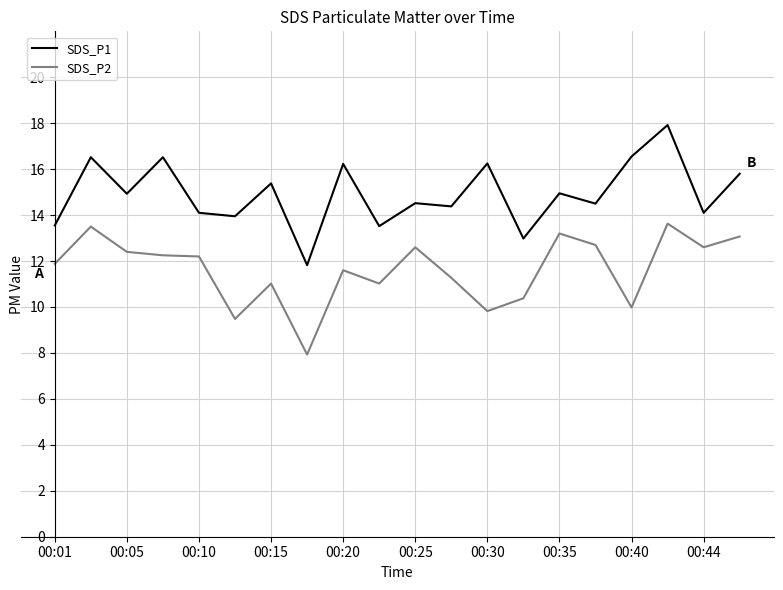

True or false: SDS_P2 has more than 1 points higher than both neighbors.

True